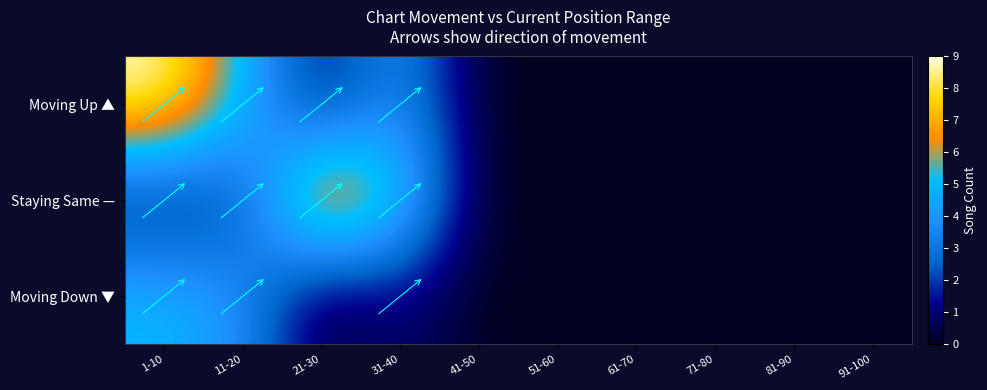

How many categories are shown in the chart?

10